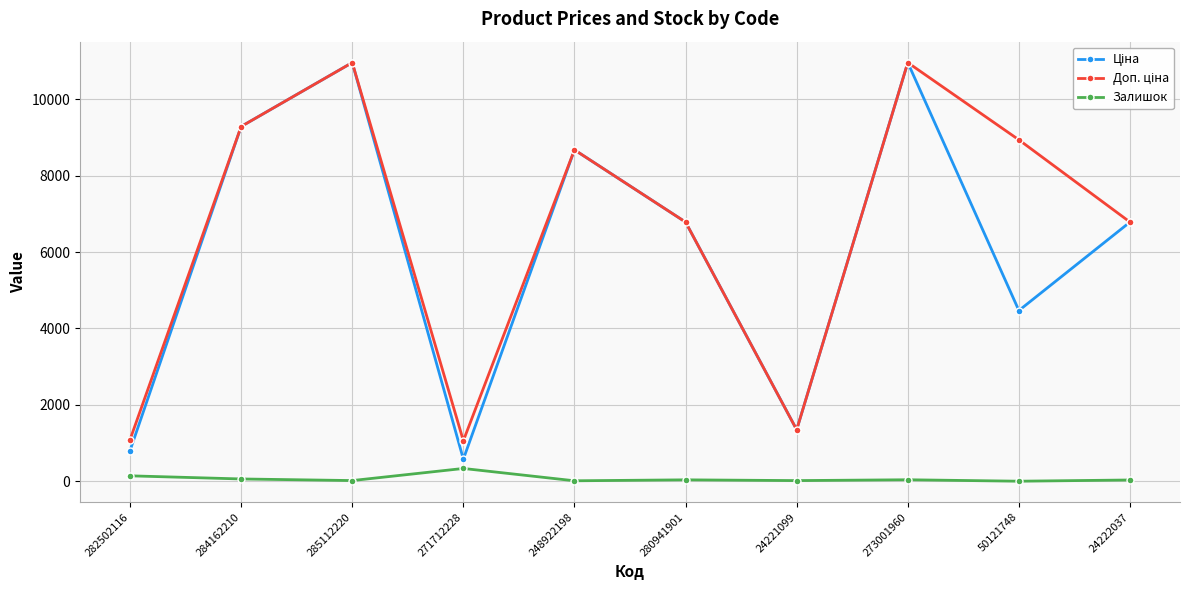

How many categories are shown in the chart?

10